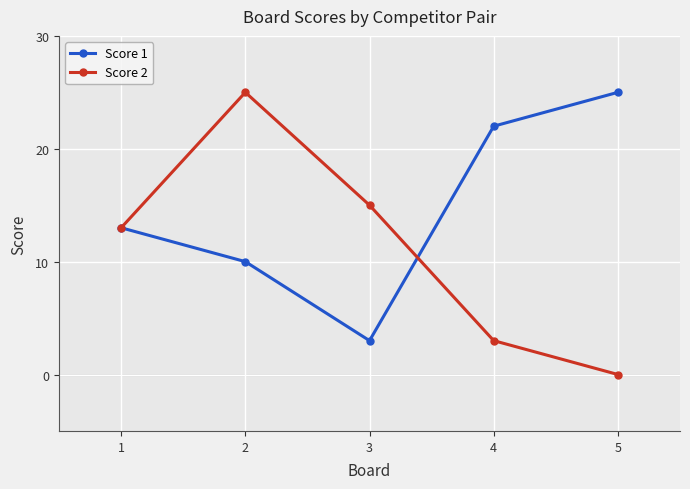

At which label is Score 2 closest to 12?

1